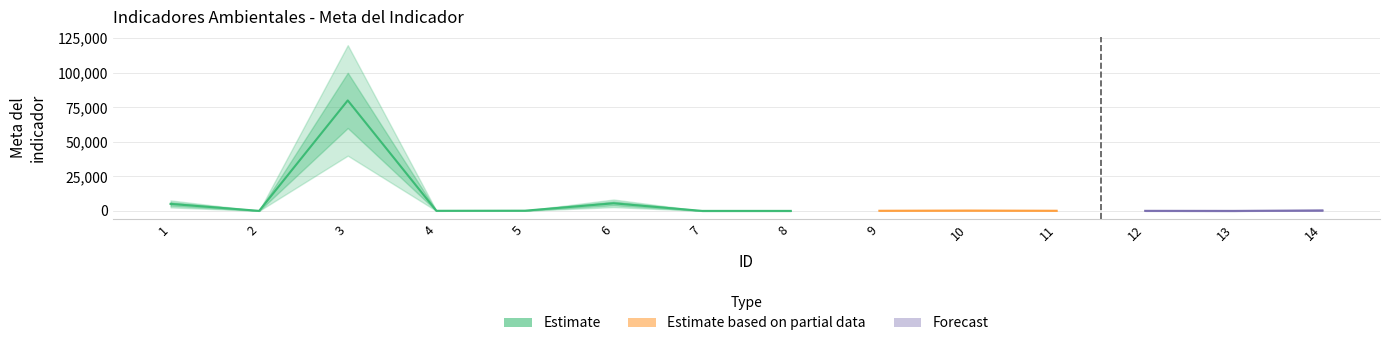

What is the difference between the maximum and minimum values?

79999